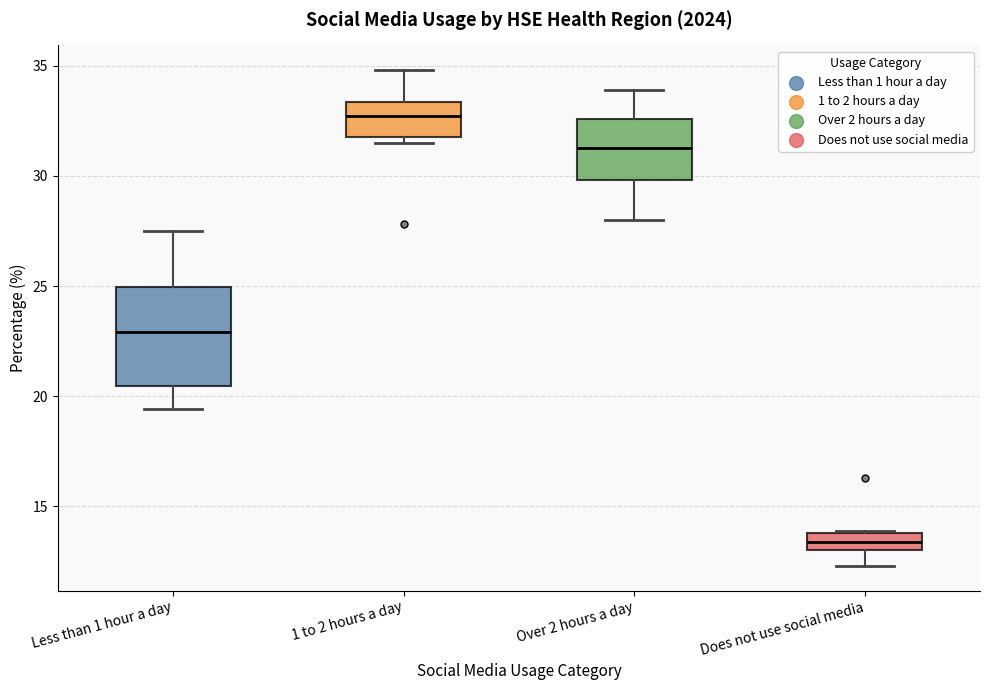

Reading left to right, read every box against the y-axis: the position of its median line, the range the box covers, and the ends of its whiskers. The values are not printed on the chart, so give them approximately, as read against the axis.

Less than 1 hour a day: median 23.0, box 20.5 to 25.0, whiskers 19.5 to 27.5
1 to 2 hours a day: median 32.5, box 32.0 to 33.5, whiskers 31.5 to 35.0
Over 2 hours a day: median 31.5, box 30.0 to 32.5, whiskers 28.0 to 34.0
Does not use social media: median 13.5, box 13.0 to 14.0, whiskers 12.5 to 14.0